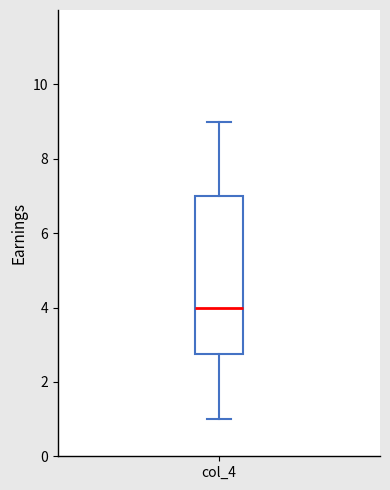

Read this box plot against the y-axis: the position of the median line, the range covered by the box, and the ends of both whiskers. The values are not printed on the chart, so give them approximately, as read against the axis.

median 4.0, box 2.8 to 7.0, whiskers 1.0 to 9.0